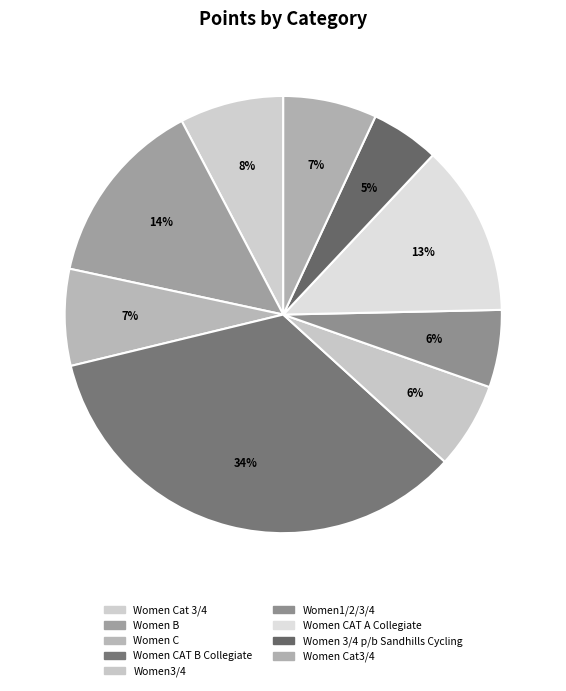

To the nearest percent, what is the average slice percentage?

11%